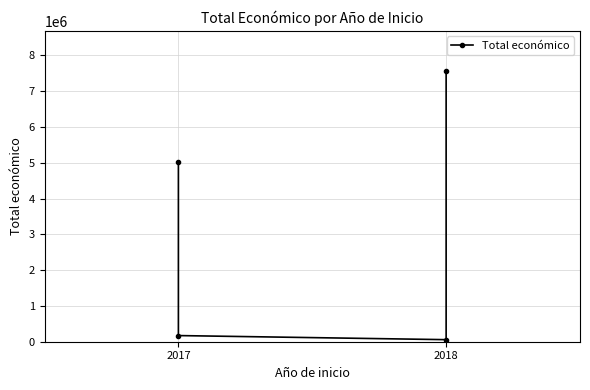

True or false: the data has more than 1 interior local peaks.

False